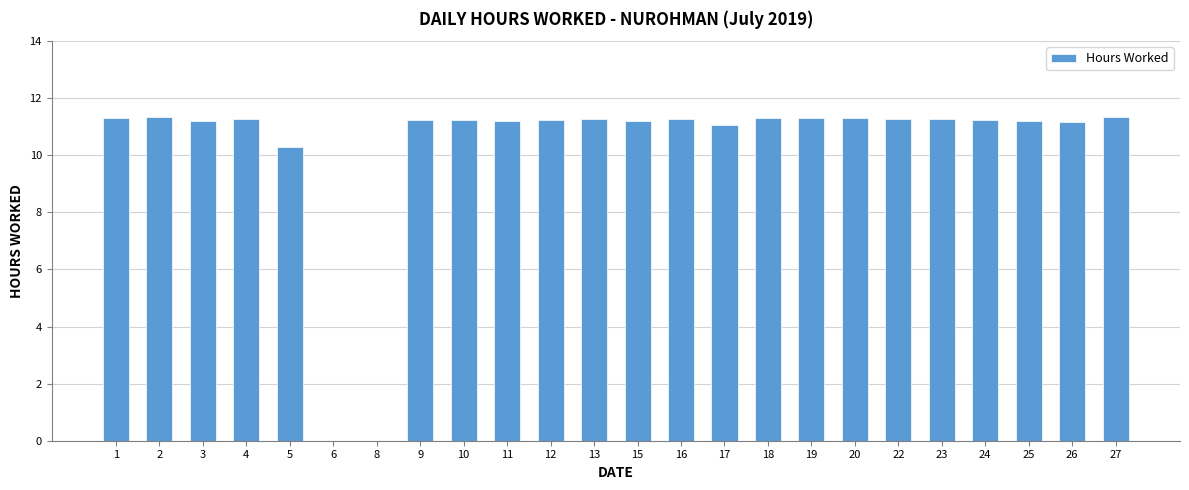

What is the maximum value shown in the chart?

11.3